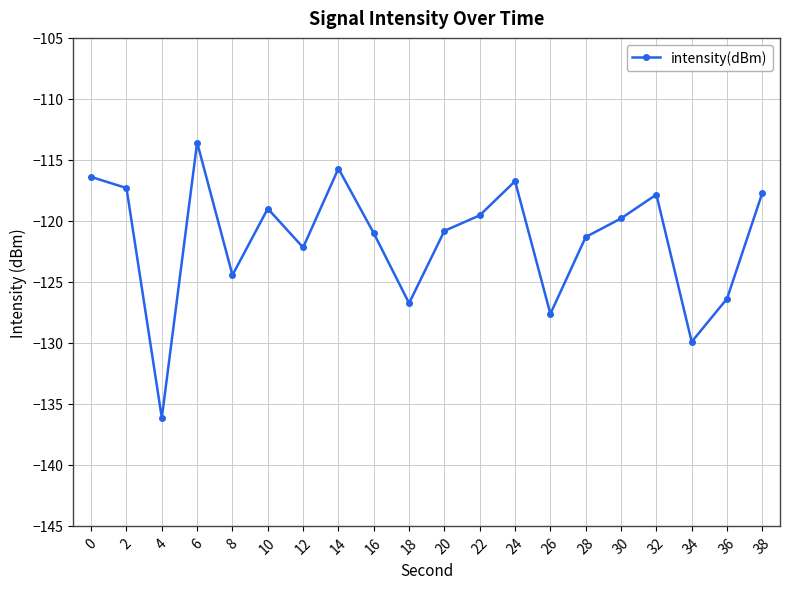

Between 8 and 38, which is larger?

38